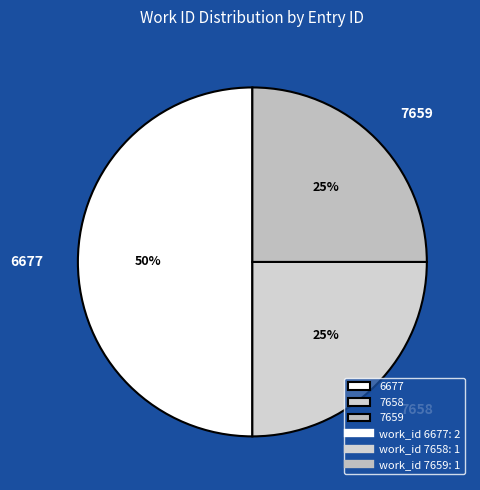

Approximately how many times larger is the value at 6677 compared to 7658?

2.0